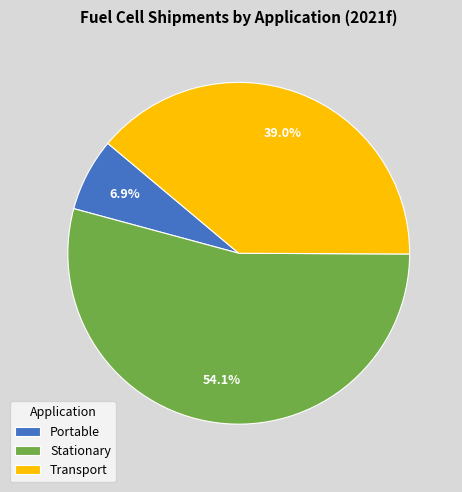

How many segments does this pie chart have?

3